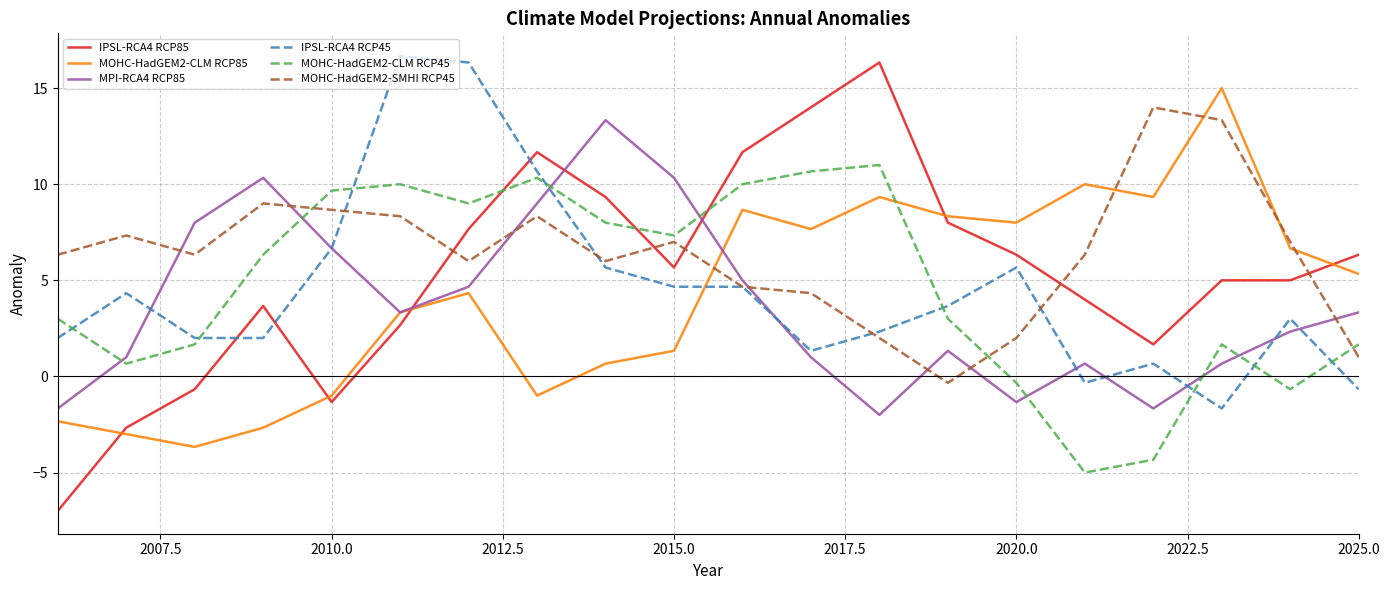

Which series ends up on top after the final intersection of IPSL-RCA4 RCP45 and MOHC-HadGEM2-CLM RCP85?

MOHC-HadGEM2-CLM RCP85